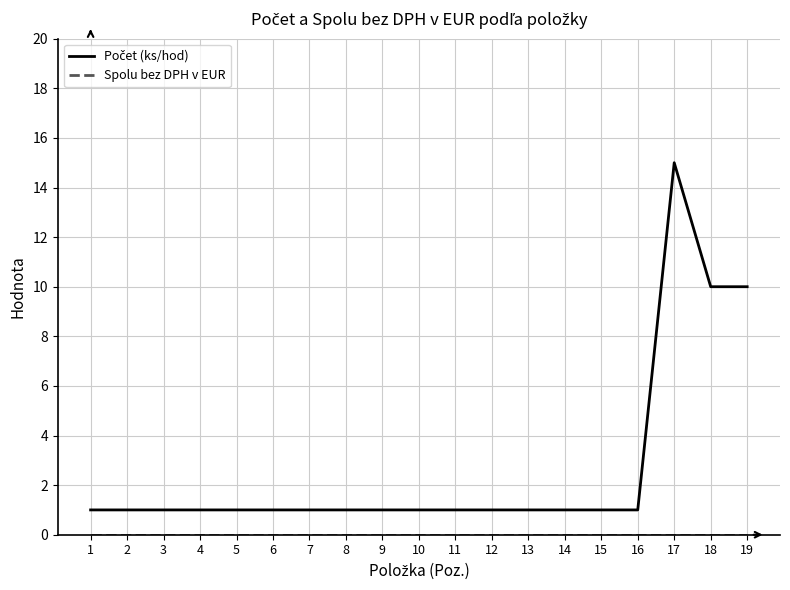

What is the total value across all series at 18?

10